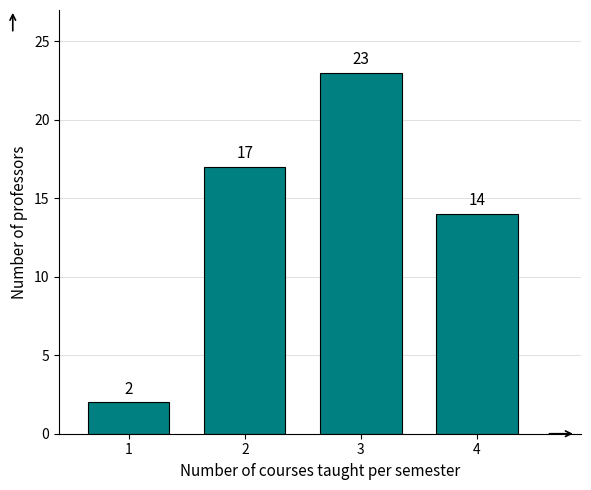

Reading left to right, extract all data points from this chart.

2	17	23	14